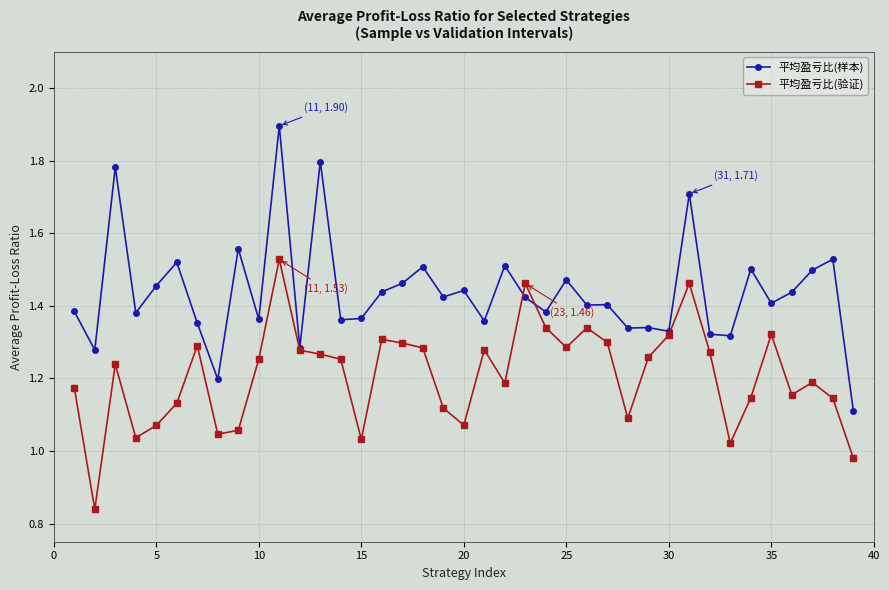

At how many categories does at least one series exceed 1?

39